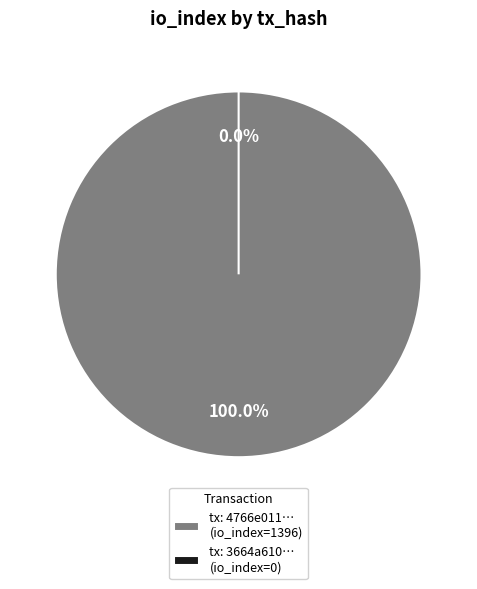

Which category has the smallest portion of the pie?

tx_hash_1